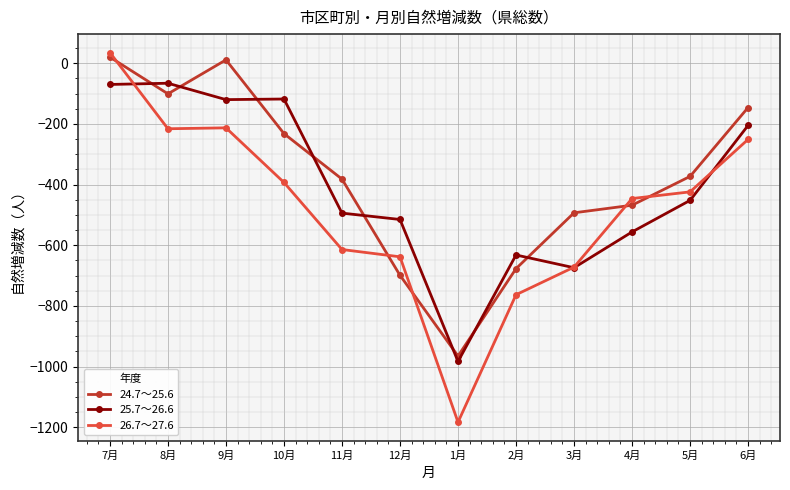

In 24.7～25.6, how many points are lower than both neighbors (excluding endpoints)?

2